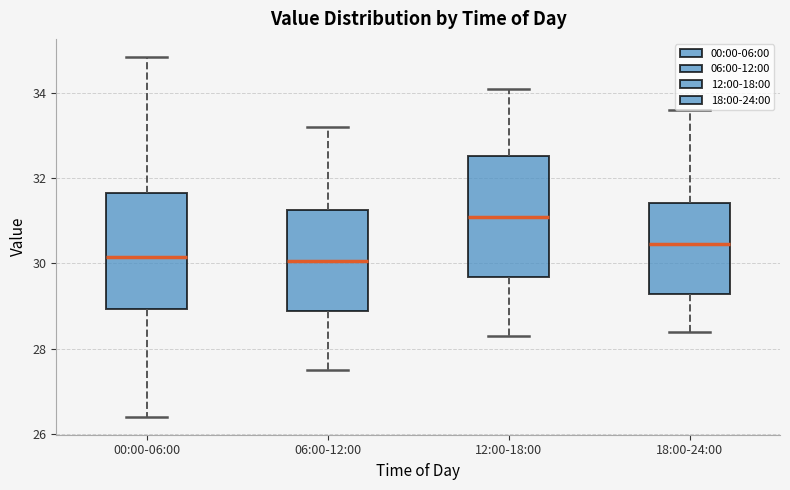

Reading left to right, transcribe this box plot: for each box, give where its median line is, the range the box spans, and where its two whiskers end, as read against the y-axis. The values are not printed on the chart, so give them approximately, as read against the axis.

00:00-06:00: median 30.2, box 29.0 to 31.6, whiskers 26.4 to 34.8
06:00-12:00: median 30.0, box 28.8 to 31.2, whiskers 27.6 to 33.2
12:00-18:00: median 31.2, box 29.6 to 32.6, whiskers 28.4 to 34.2
18:00-24:00: median 30.4, box 29.2 to 31.4, whiskers 28.4 to 33.6